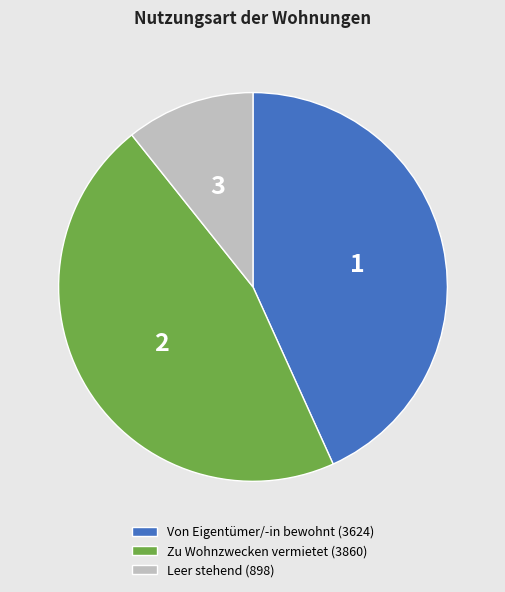

Combined, do Zu Wohnzwecken vermietet and Leer stehend account for over 50%?

Yes